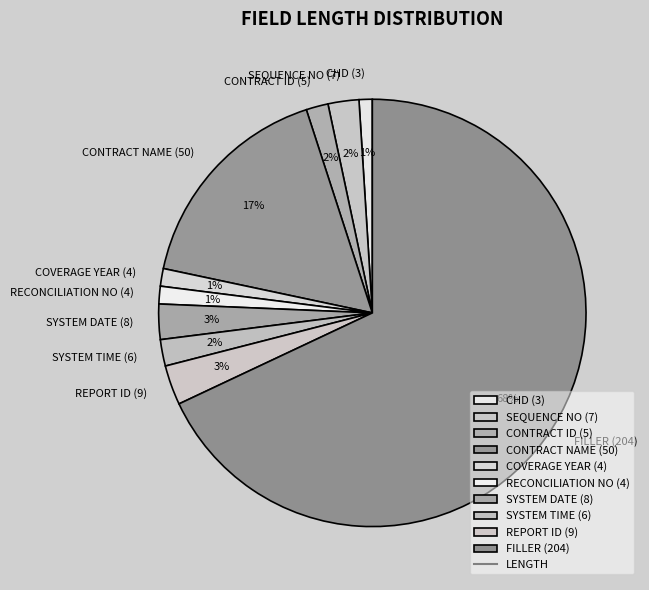

The CONTRACT ID (5) slice represents 2% of the pie. True or false?

True